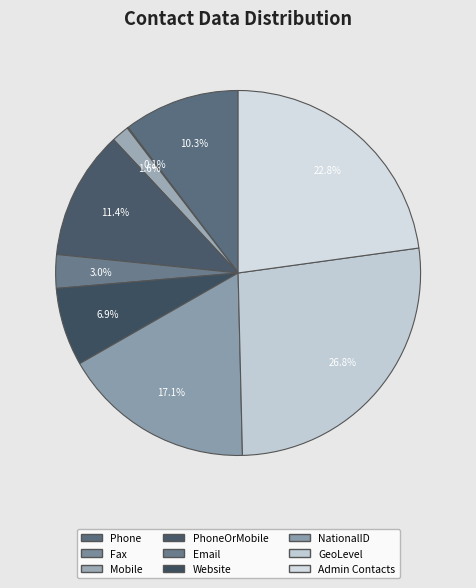

Is the sum of Website and GeoLevel greater than half?

No